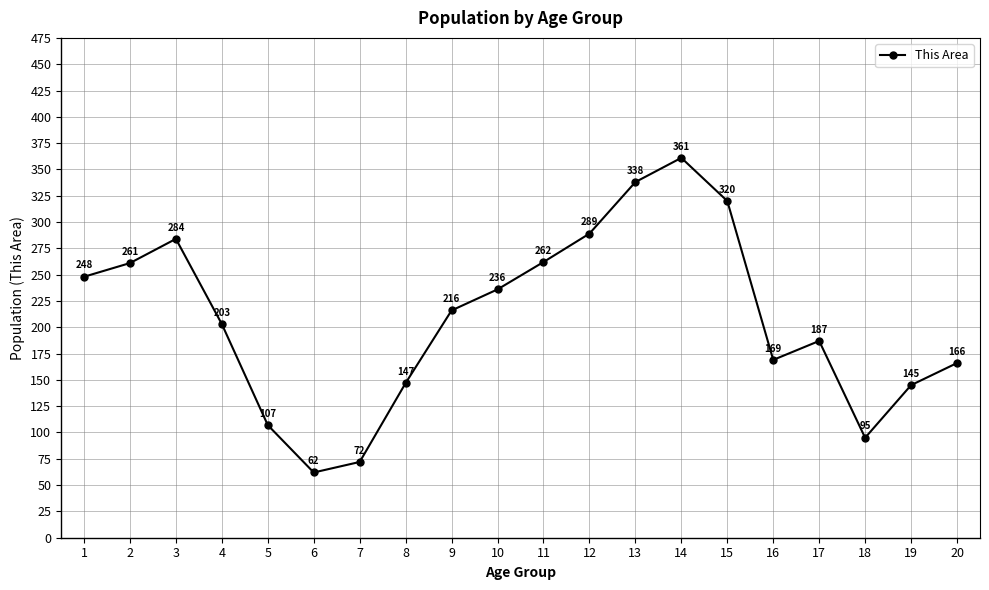

Approximately how many times larger is the value at 2 compared to 11?

1.0